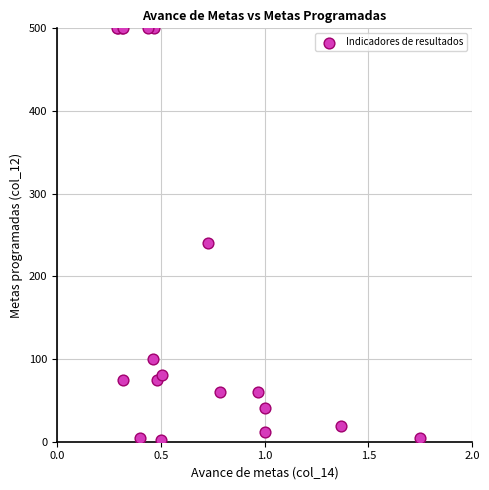

What Y value in the scatter plot is closest to 251?

240